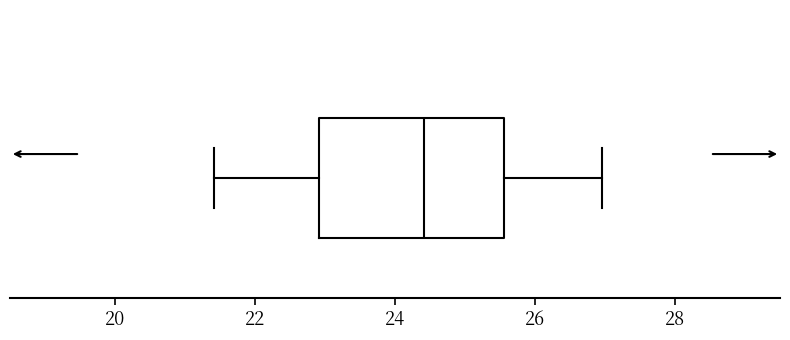

Transcribe this box plot: give where the median line is, the range the box spans, and where the two whiskers end, as read against the x-axis. The values are not printed on the chart, so give them approximately, as read against the axis.

median 24.4, box 23.0 to 25.6, whiskers 21.4 to 27.0